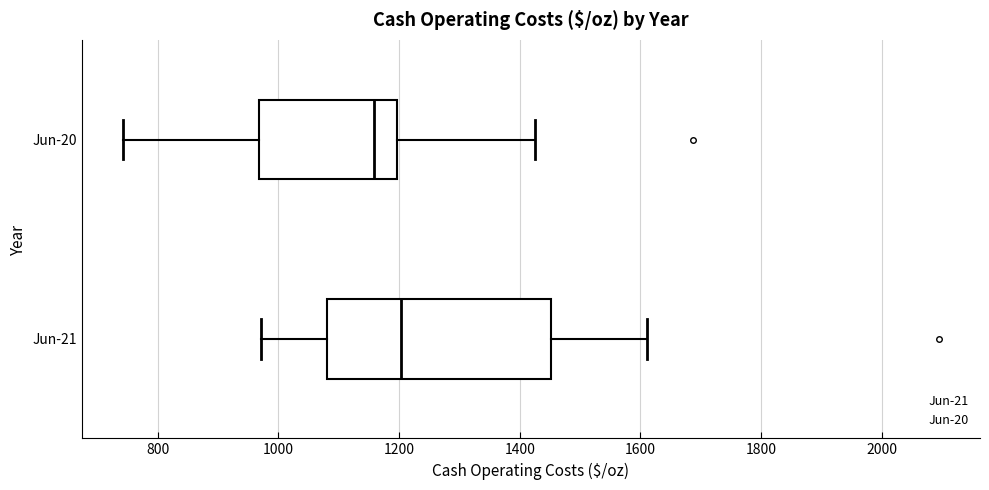

Reading bottom to top, read every box against the x-axis: the position of its median line, the range the box covers, and the ends of its whiskers. The values are not printed on the chart, so give them approximately, as read against the axis.

Jun-21: median 1200, box 1080 to 1460, whiskers 980 to 1620
Jun-20: median 1160, box 960 to 1200, whiskers 740 to 1420